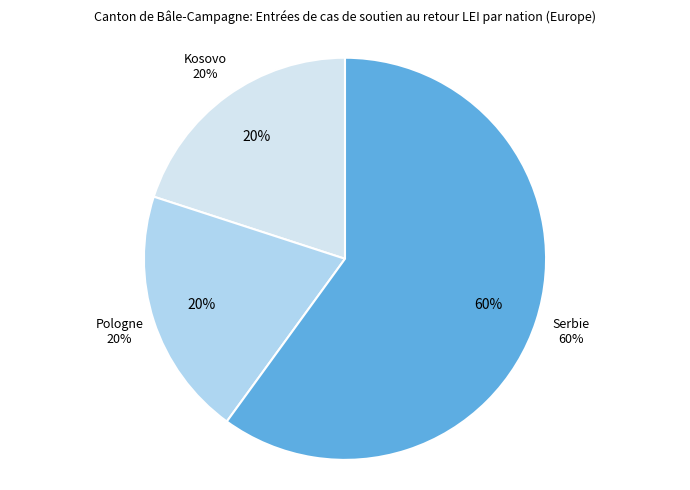

What percentage is NOT represented by Serbie?

40.0%